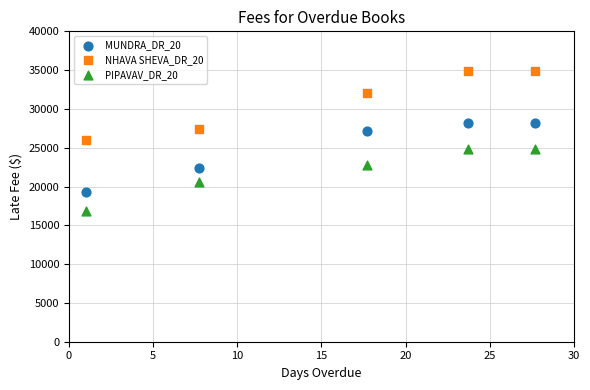

In the NHAVA SHEVA_DR_20 series, what Y value is closest to 30475?

32050